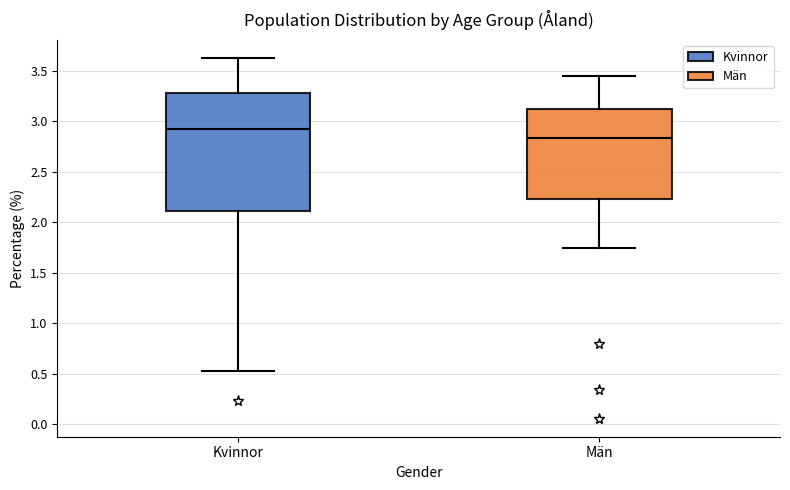

Comparing the boxes themselves (not the whiskers), which one is the tallest?

Kvinnor